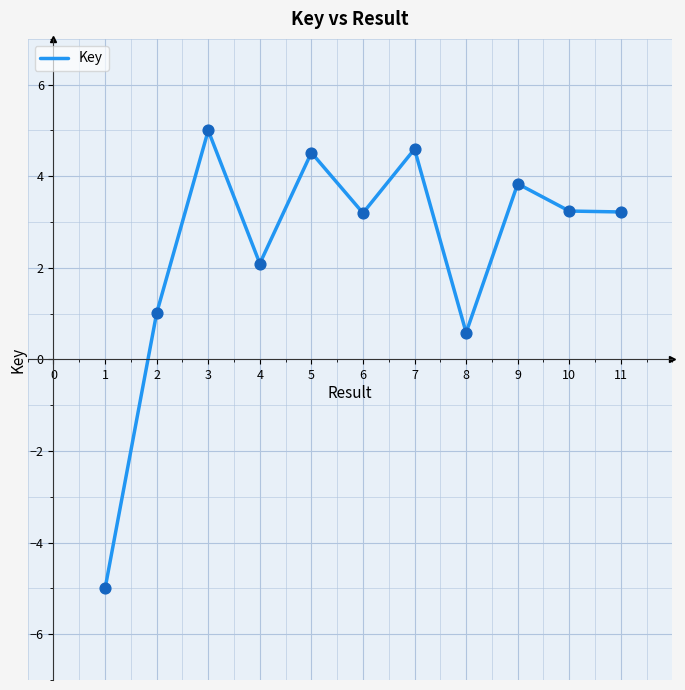

Which has a higher value, 9 or 10?

9